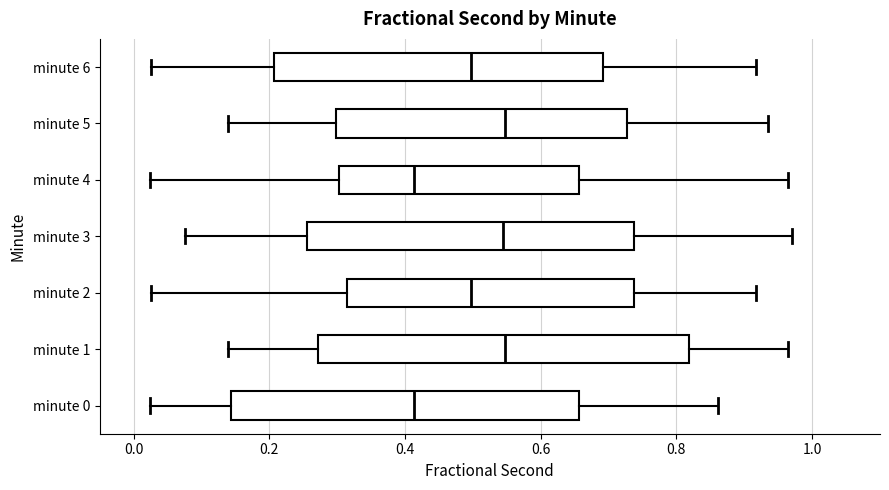

Reading bottom to top, transcribe this box plot: for each box, give where its median line is, the range the box spans, and where its two whiskers end, as read against the x-axis. The values are not printed on the chart, so give them approximately, as read against the axis.

minute 0: median 0.42, box 0.14 to 0.66, whiskers 0.02 to 0.86
minute 1: median 0.54, box 0.28 to 0.82, whiskers 0.14 to 0.96
minute 2: median 0.50, box 0.32 to 0.74, whiskers 0.02 to 0.92
minute 3: median 0.54, box 0.26 to 0.74, whiskers 0.08 to 0.98
minute 4: median 0.42, box 0.30 to 0.66, whiskers 0.02 to 0.96
minute 5: median 0.54, box 0.30 to 0.72, whiskers 0.14 to 0.94
minute 6: median 0.50, box 0.20 to 0.70, whiskers 0.02 to 0.92